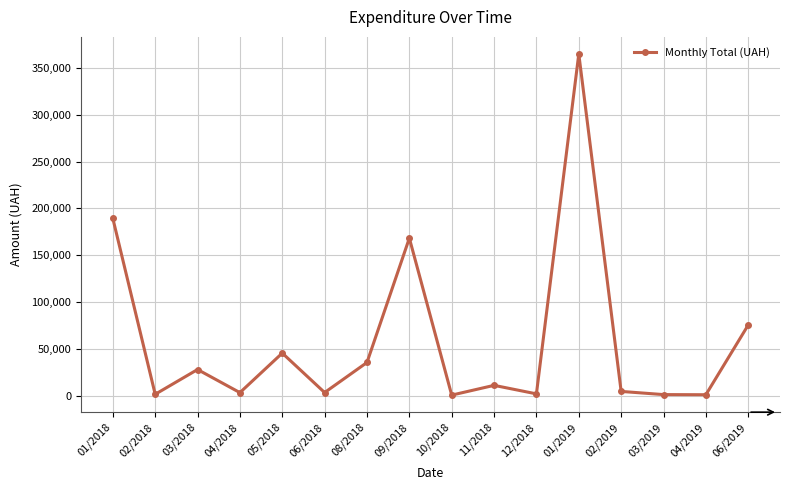

Which label corresponds to the largest value in the chart?

01/2019